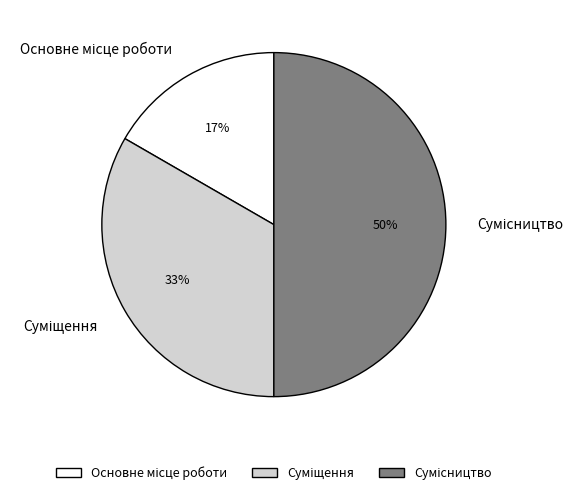

To the nearest percent, what is the average slice percentage?

33%